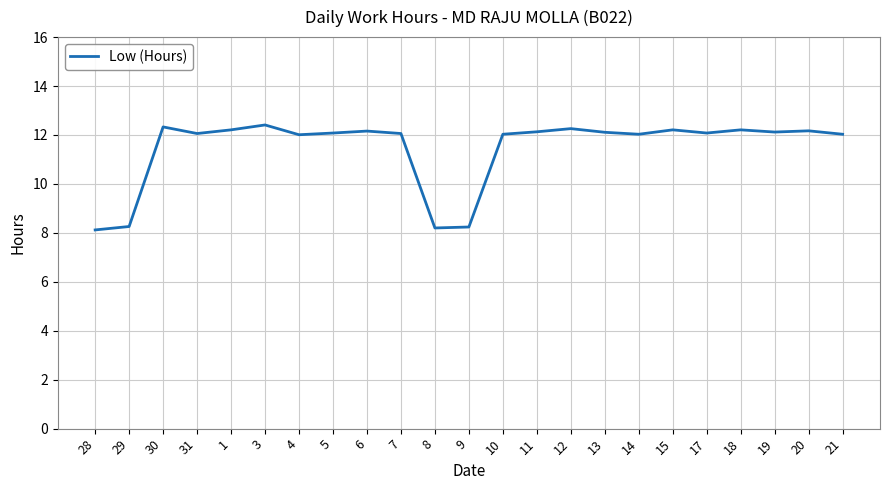

What is the minimum value shown in the chart?

8.1